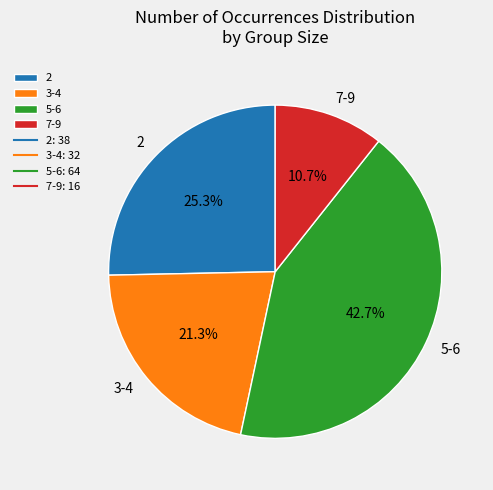

Which slice is the smallest?

7-9